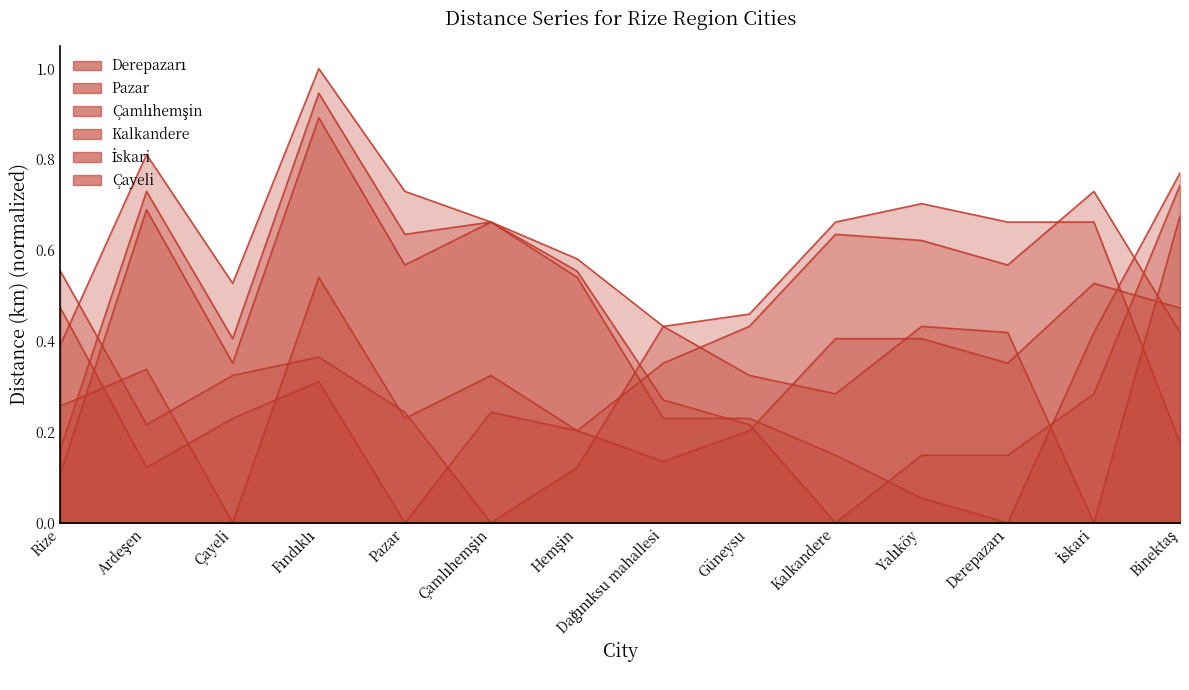

What are all the series names shown in the legend?

Derepazarı, Pazar, Çamlıhemşin, Kalkandere, İskari, Çayeli